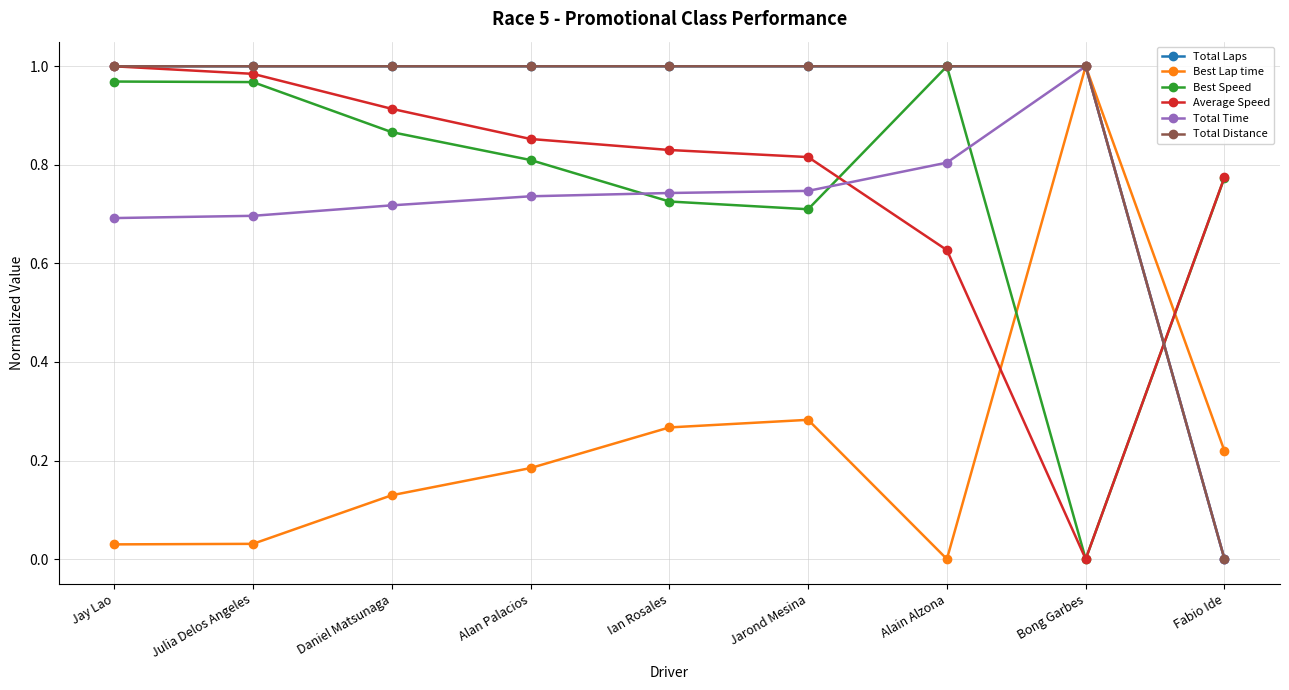

Rank the series by their maximum value, from lowest to highest.

Total Laps, Best Lap time, Best Speed, Average Speed, Total Time, Total Distance